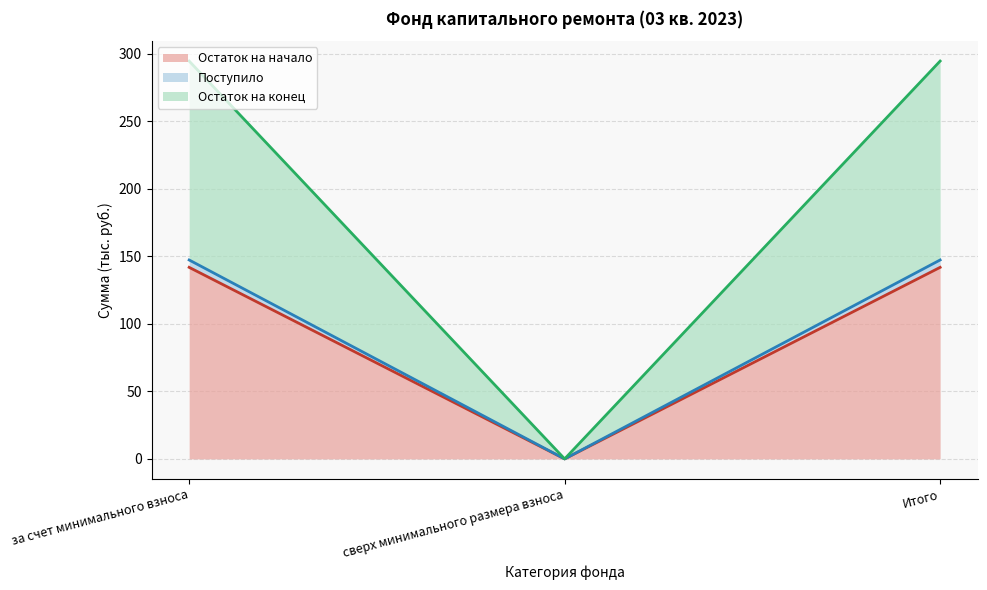

Which category has the lowest value across all series?

сверх минимального размера взноса